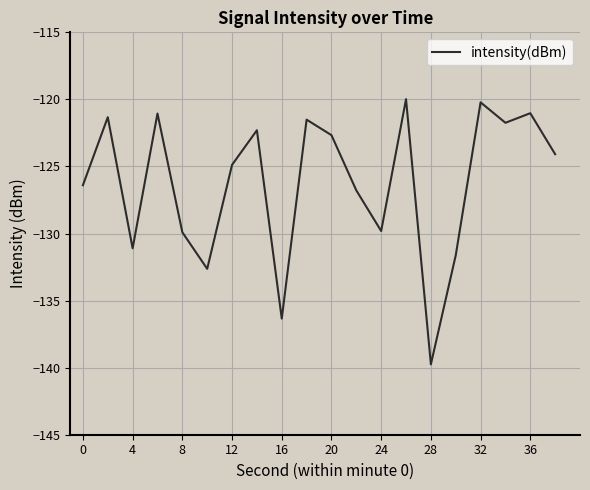

What is the maximum value shown in the chart?

-120.0